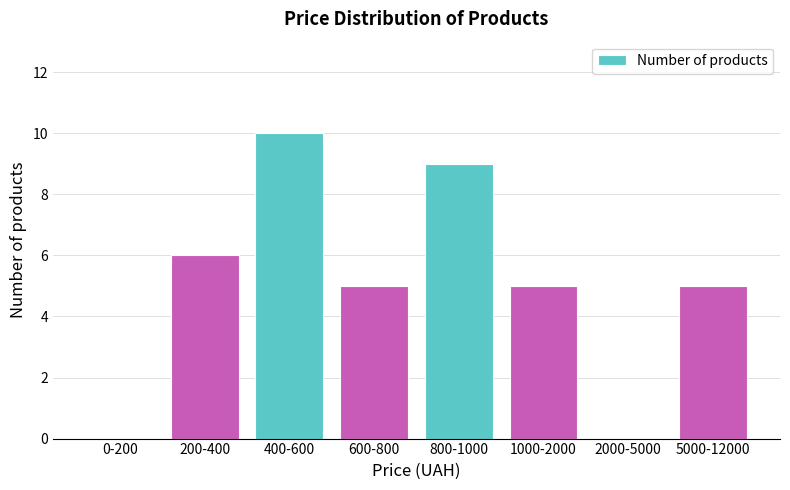

Reading left to right, extract all data points from this chart.

0-200=0	200-400=6	400-600=10	600-800=5	800-1000=9	1000-2000=5	2000-5000=0	5000-12000=5